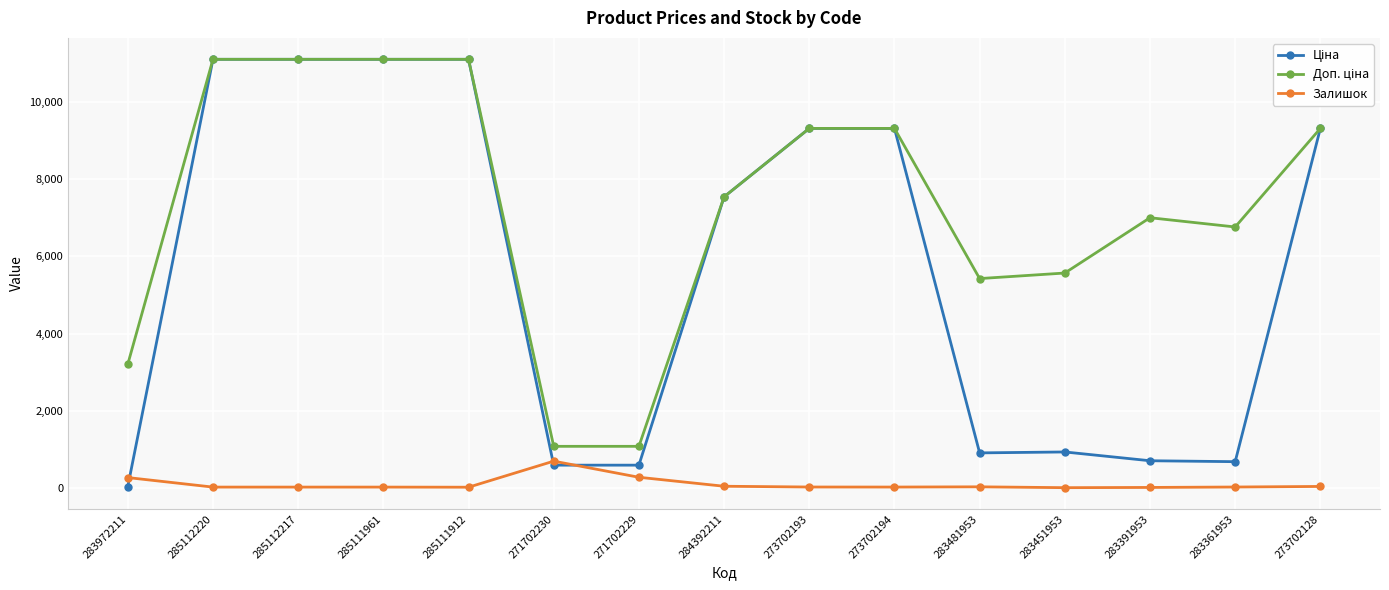

At how many categories does at least one series exceed 9059?

7